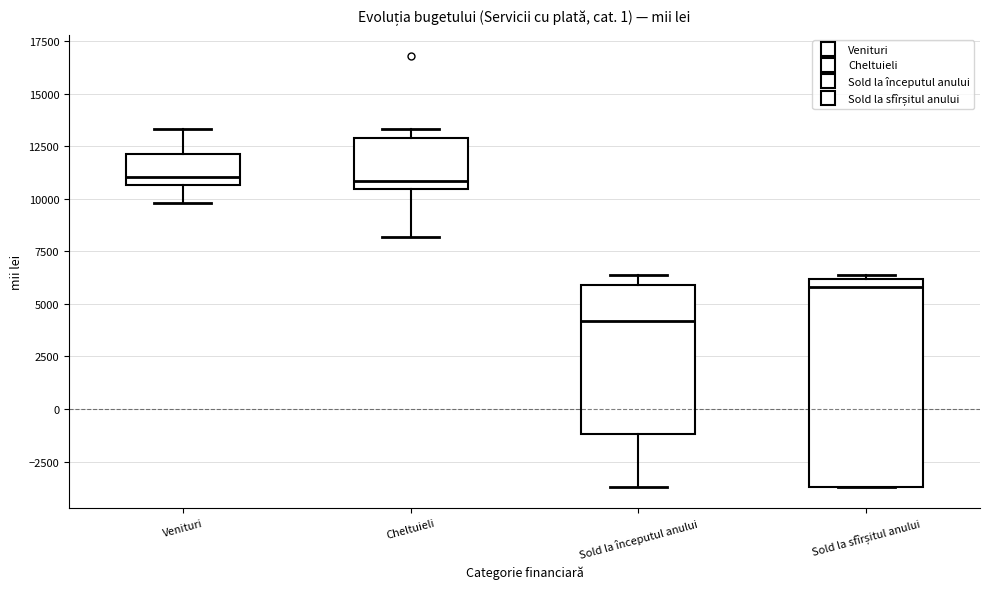

Reading left to right, read every box against the y-axis: the position of its median line, the range the box covers, and the ends of its whiskers. The values are not printed on the chart, so give them approximately, as read against the axis.

Venituri: median 11000, box 10500 to 12000, whiskers 10000 to 13500
Cheltuieli: median 11000, box 10500 to 13000, whiskers 8000 to 13500
Sold la începutul anului: median 4000, box -1000 to 6000, whiskers -3500 to 6500
Sold la sfîrșitul anului: median 6000 (just below the box's upper edge), box -3500 to 6000, whiskers -3500 to 6500